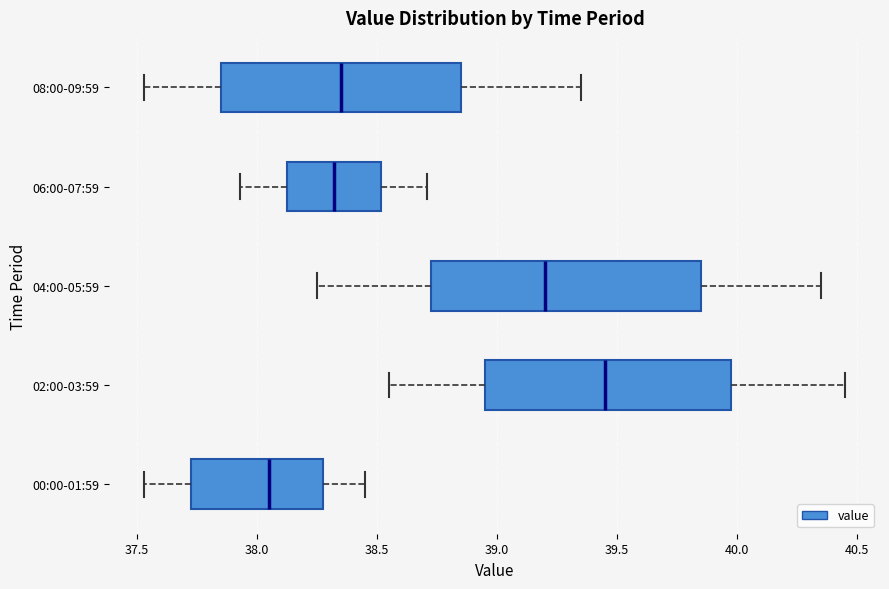

Reading bottom to top, transcribe this box plot: for each box, give where its median line is, the range the box spans, and where its two whiskers end, as read against the x-axis. The values are not printed on the chart, so give them approximately, as read against the axis.

00:00-01:59: median 38.05, box 37.75 to 38.30, whiskers 37.55 to 38.45
02:00-03:59: median 39.45, box 38.95 to 40.00, whiskers 38.55 to 40.45
04:00-05:59: median 39.20, box 38.75 to 39.85, whiskers 38.25 to 40.35
06:00-07:59: median 38.30, box 38.15 to 38.50, whiskers 37.95 to 38.70
08:00-09:59: median 38.35, box 37.85 to 38.85, whiskers 37.55 to 39.35